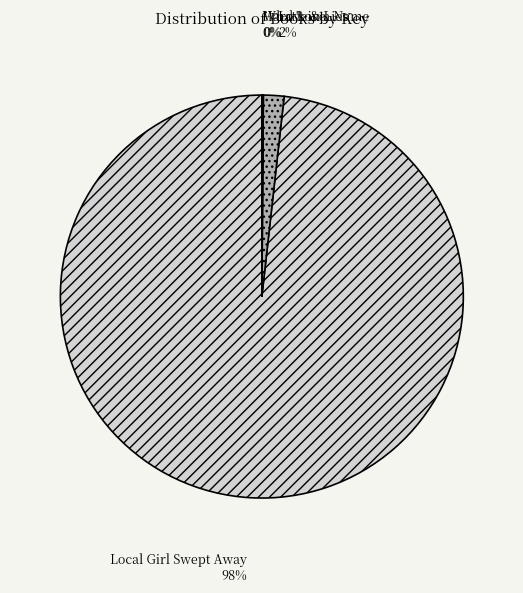

Does any single category account for the majority?

Yes